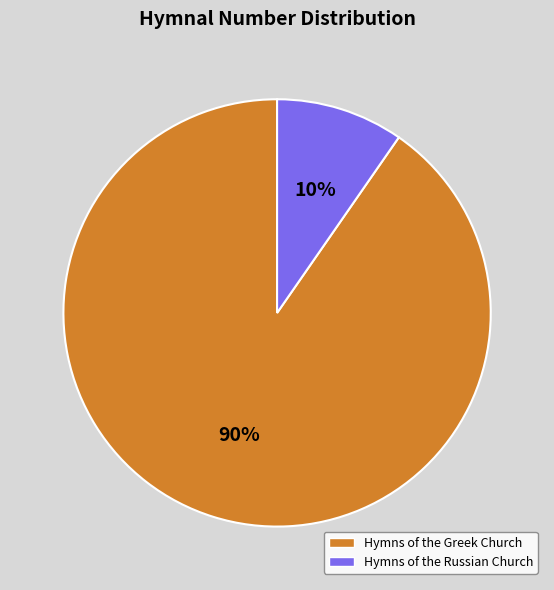

Is the sum of Hymns of the Russian Church and Hymns of the Greek Church greater than half?

Yes